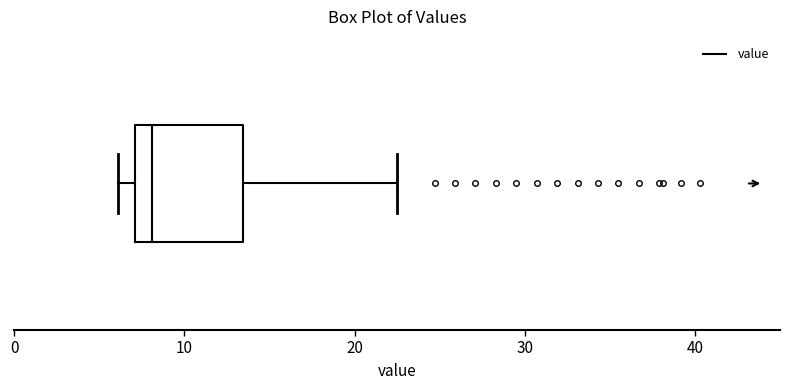

Transcribe this box plot: give where the median line is, the range the box spans, and where the two whiskers end, as read against the x-axis. The values are not printed on the chart, so give them approximately, as read against the axis.

median 8, box 7 to 13, whiskers 6 to 23